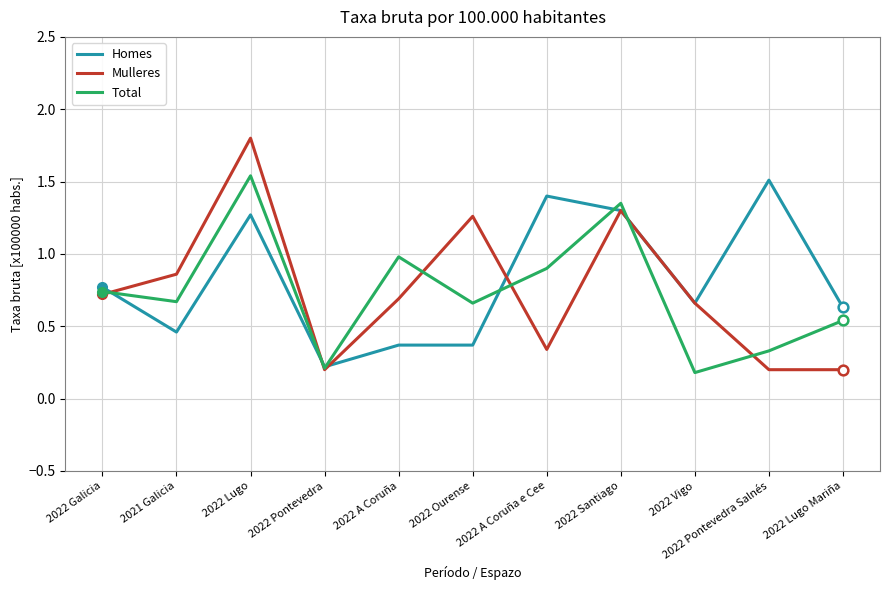

True or false: Mulleres has a value of 0.1 at 2022 A Coruña e Cee.

False